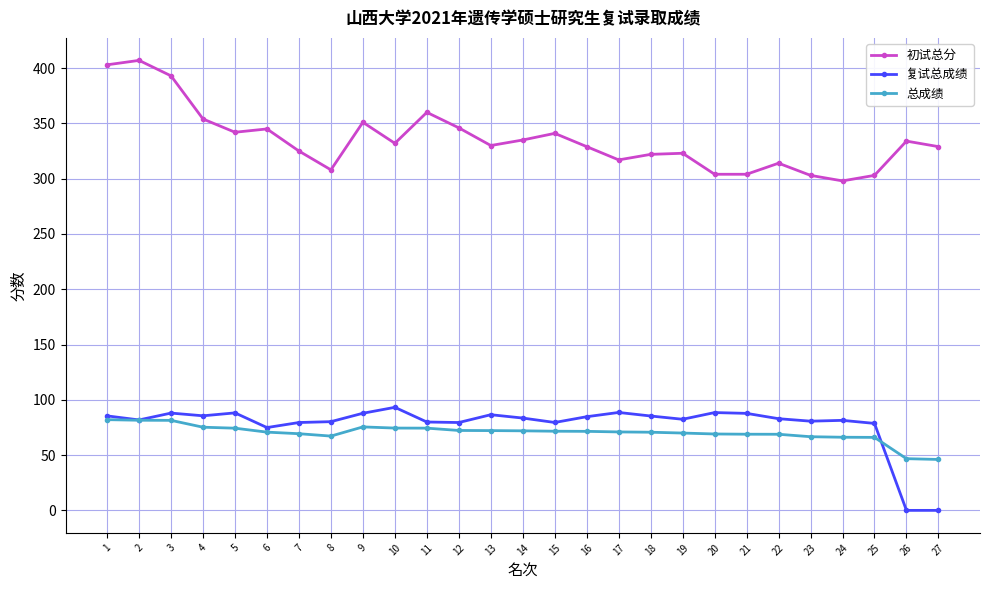

Which series has the largest total across all categories?

初试总分